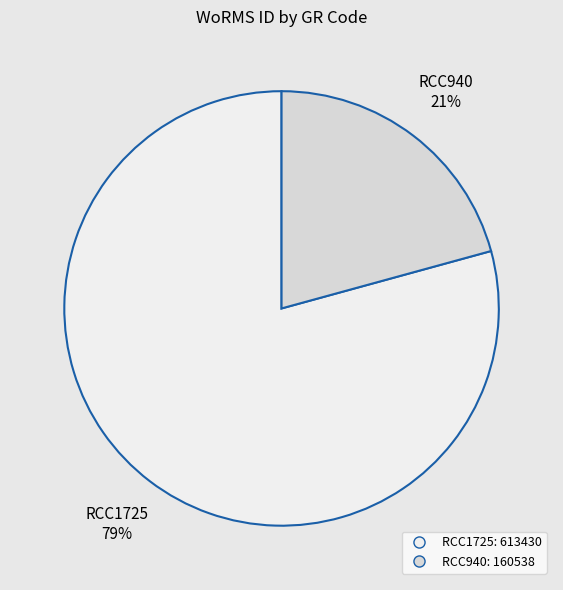

What is the smallest slice in the pie chart?

RCC940